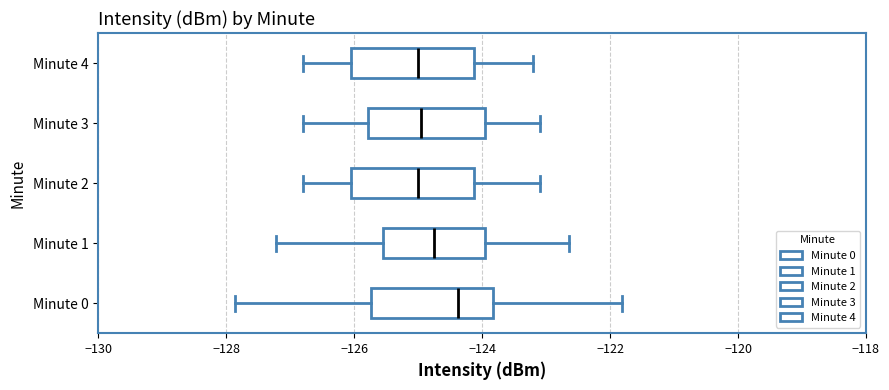

Where does the median line of the box for Minute 4 sit on the x-axis? The values are not printed on the chart, so give them approximately, as read against the axis.

-125.0